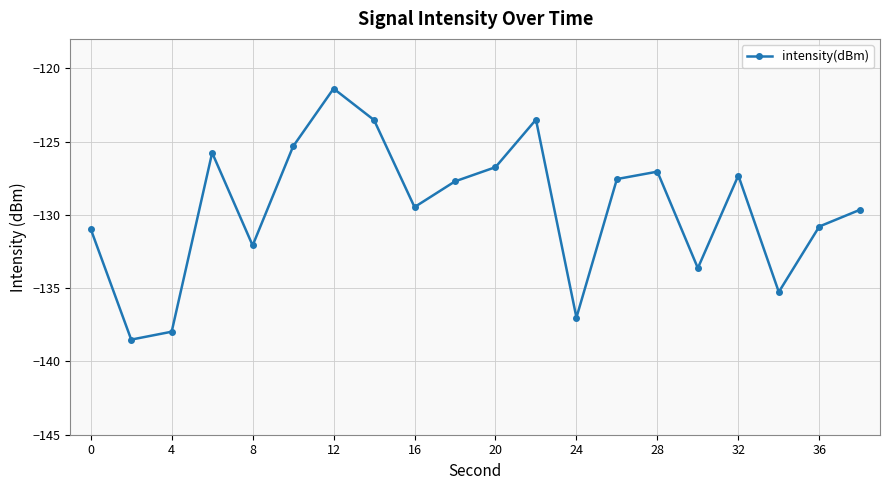

Reading left to right, transcribe all the data shown in this chart.

-131.0	-138.5	-138.0	-125.8	-132.1	-125.3	-121.4	-123.5	-129.5	-127.7	-126.8	-123.5	-137.0	-127.6	-127.1	-133.6	-127.3	-135.3	-130.8	-129.7